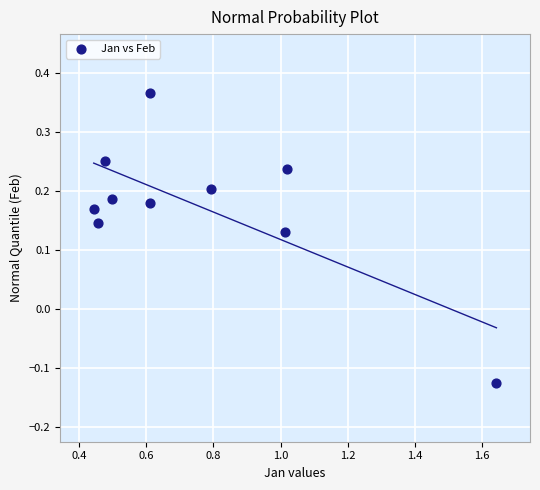

What is the range of X values (max minus min)?

1.2